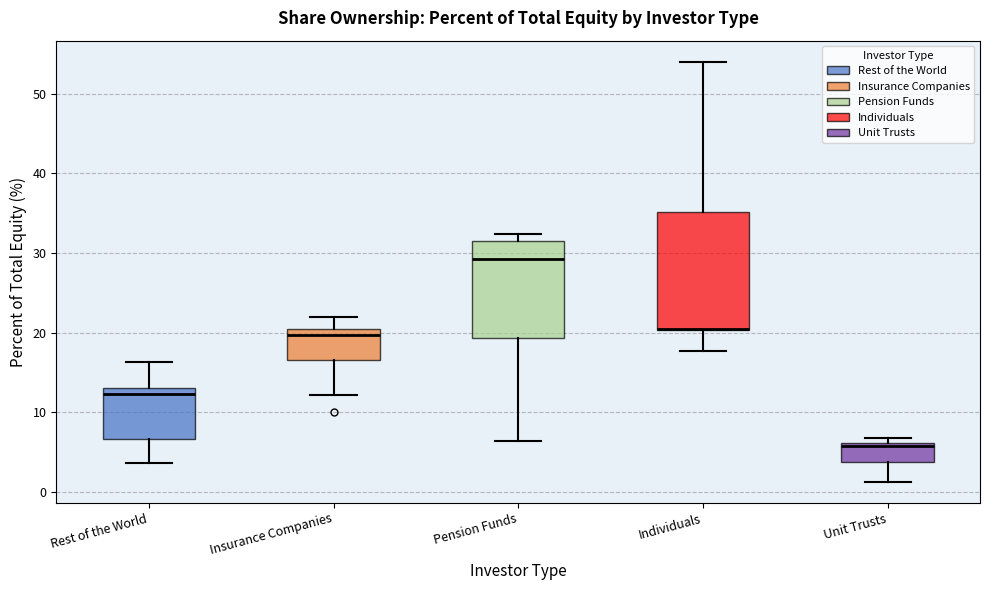

Reading left to right, read every box against the y-axis: the position of its median line, the range the box covers, and the ends of its whiskers. The values are not printed on the chart, so give them approximately, as read against the axis.

Rest of the World: median 12, box 7 to 13, whiskers 4 to 16
Insurance Companies: median 20 (just below the box's upper edge), box 17 to 20, whiskers 12 to 22
Pension Funds: median 29, box 19 to 31, whiskers 6 to 32
Individuals: median 21 (drawn on the box's lower edge), box 20 to 35, whiskers 18 to 54
Unit Trusts: median 6 (just below the box's upper edge), box 4 to 6, whiskers 1 to 7